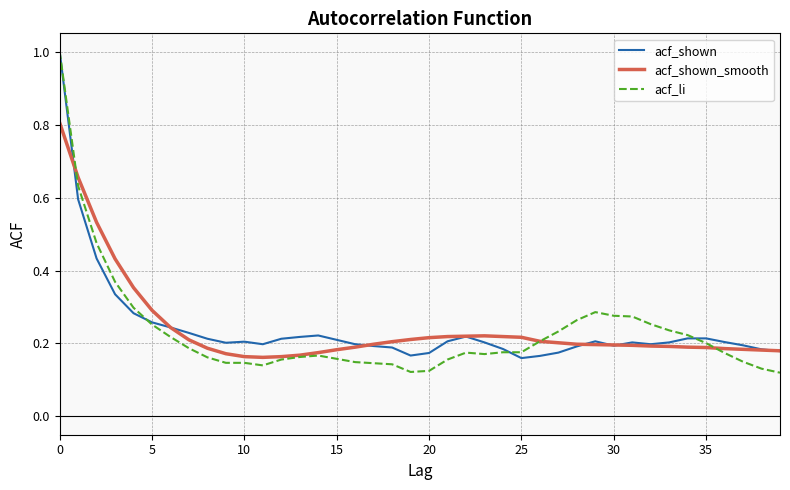

Which series has the widest spread of values?

acf_li